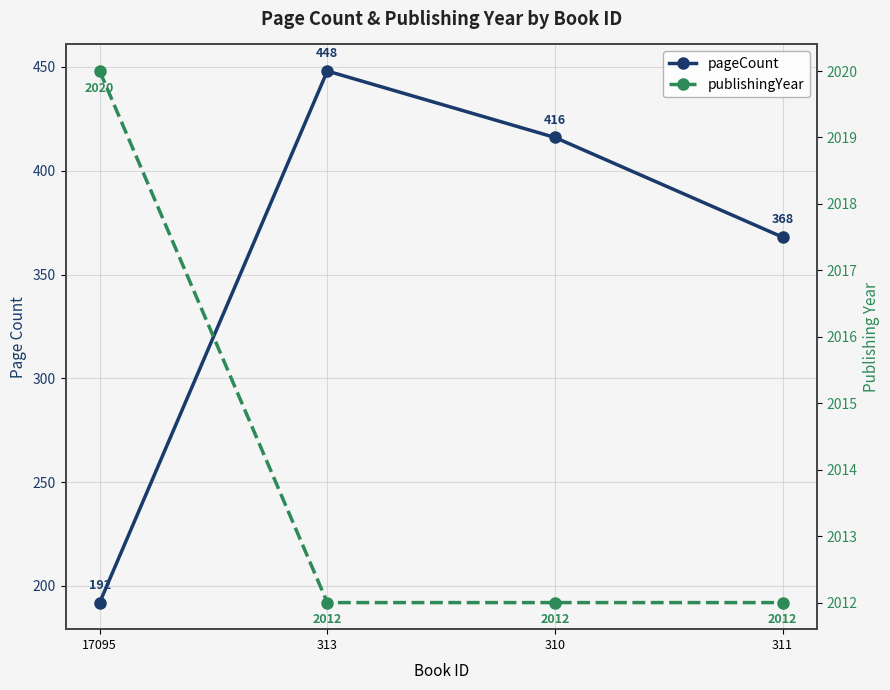

How many publishingYear values are between 2012 and 2020?

4